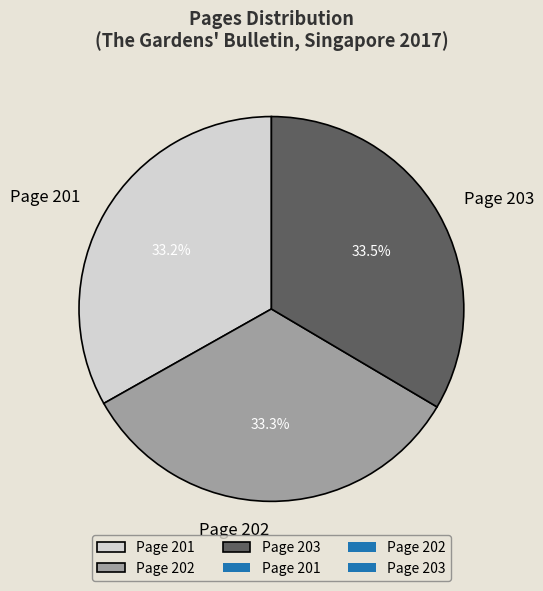

Approximately how many times larger is the value at Page 201 compared to Page 202?

1.0